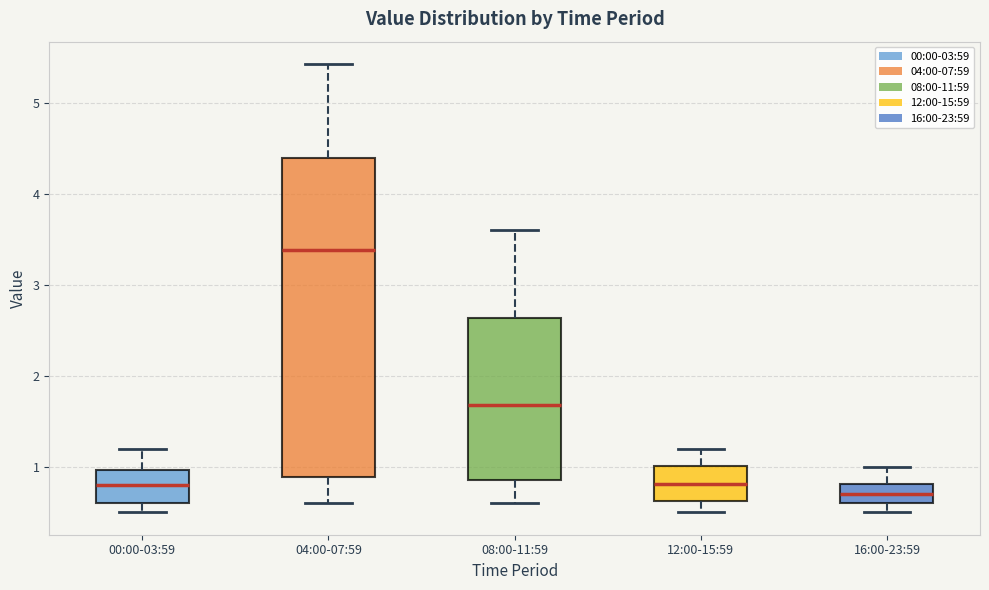

Comparing the boxes themselves (not the whiskers), which one is the tallest?

04:00-07:59